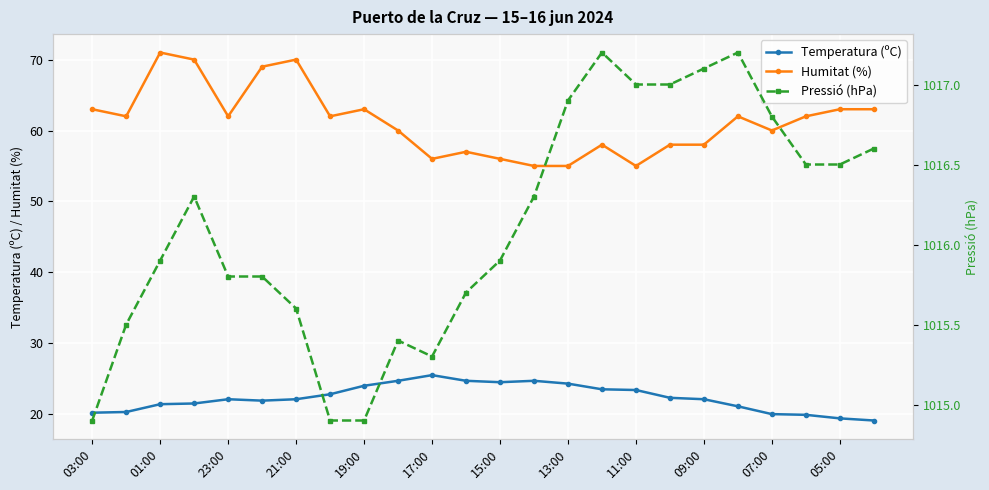

At which label does Humitat (%) first exceed 62?

03:00